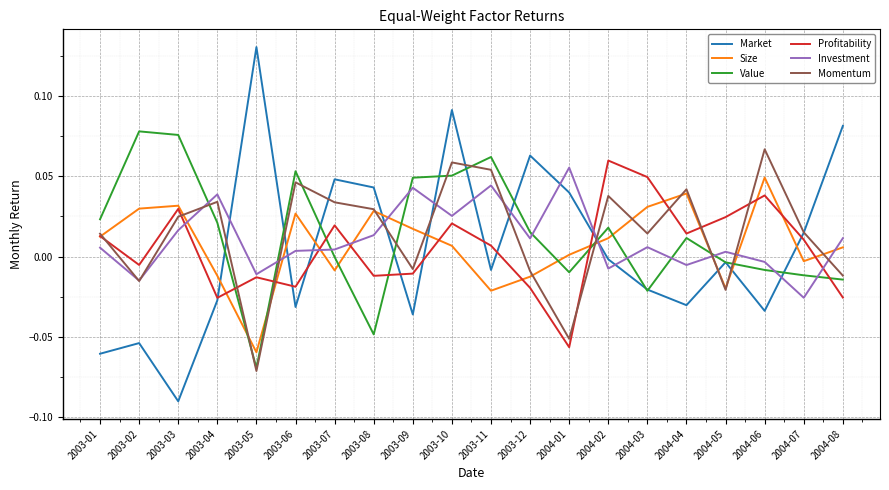

Is the value of Profitability at 2003-10 greater than the value of Market at 2004-08?

No